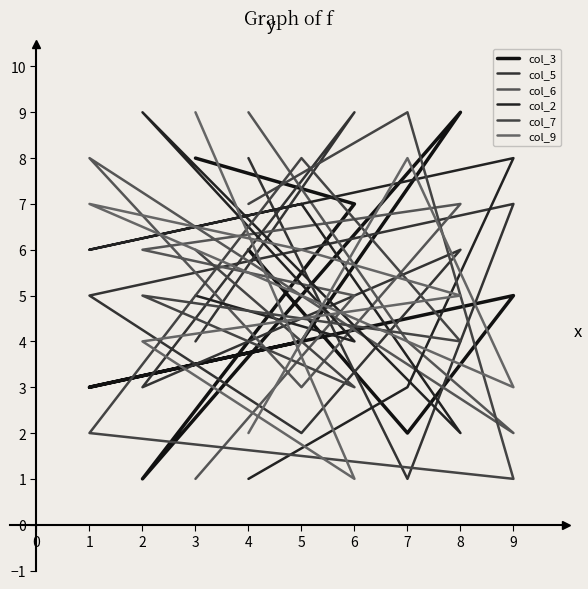

Reading left to right, extract all data points from this chart.

col_3: 6	2	5	3	4	9	1	7	8
col_5: 8	1	7	5	2	6	3	9	4
col_6: 9	4	2	8	3	7	6	5	1
col_2: 1	3	8	6	7	2	9	4	5
col_7: 7	9	1	2	8	4	5	3	6
col_9: 2	8	3	7	6	5	4	1	9